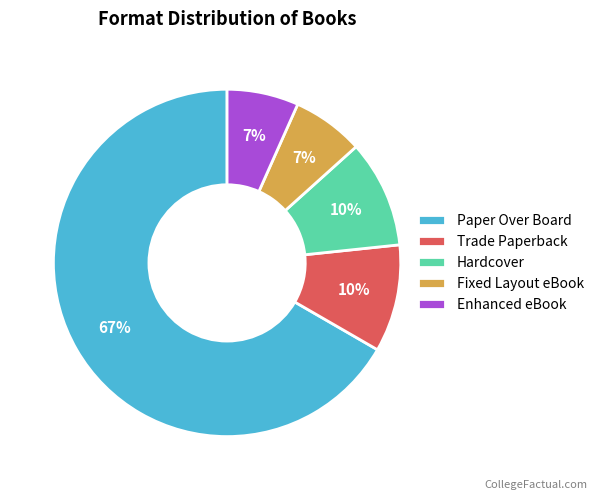

Approximately how many times larger is the value at Enhanced eBook compared to Hardcover?

0.7